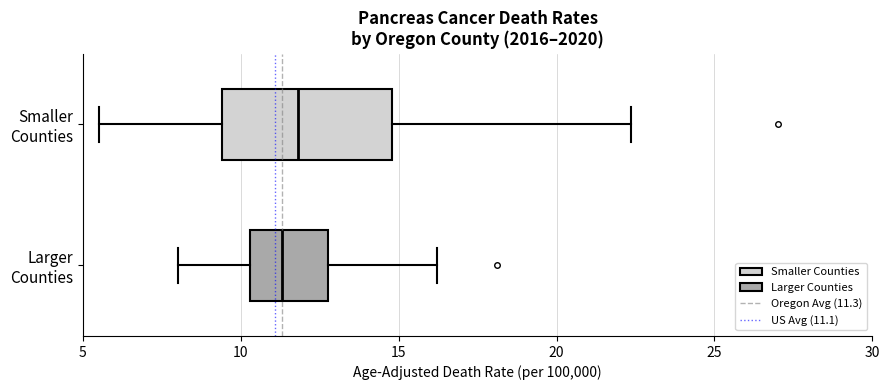

Reading bottom to top, transcribe this box plot: for each box, give where its median line is, the range the box spans, and where its two whiskers end, as read against the x-axis. The values are not printed on the chart, so give them approximately, as read against the axis.

Larger Counties: median 11.5, box 10.5 to 13.0, whiskers 8.0 to 16.0
Smaller Counties: median 12.0, box 9.5 to 15.0, whiskers 5.5 to 22.5